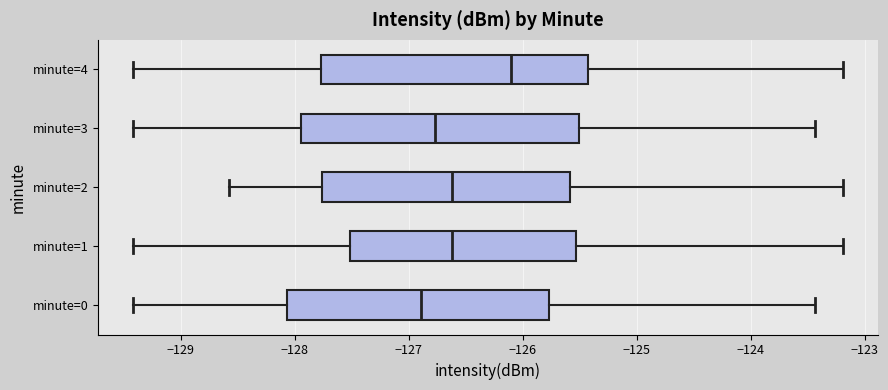

Which box has the furthest to the right median line?

minute=4